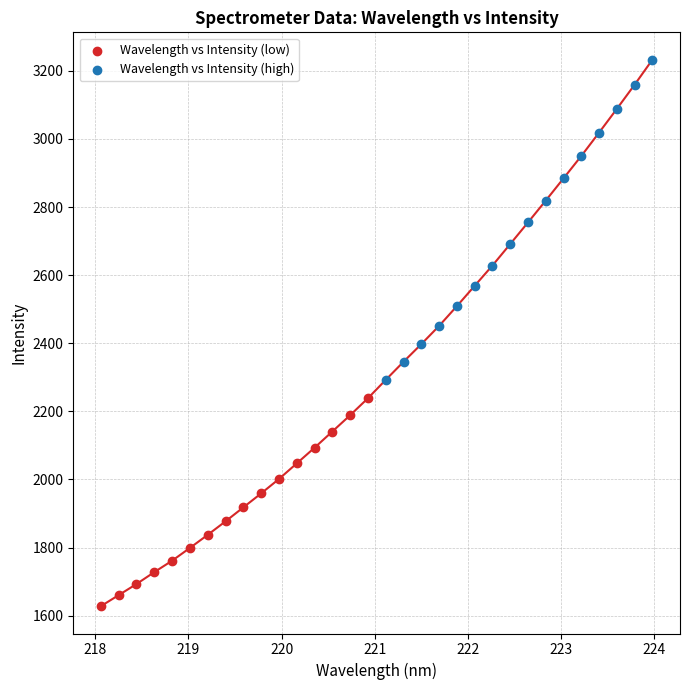

Which series contains the highest Y value?

Wavelength vs Intensity (high)